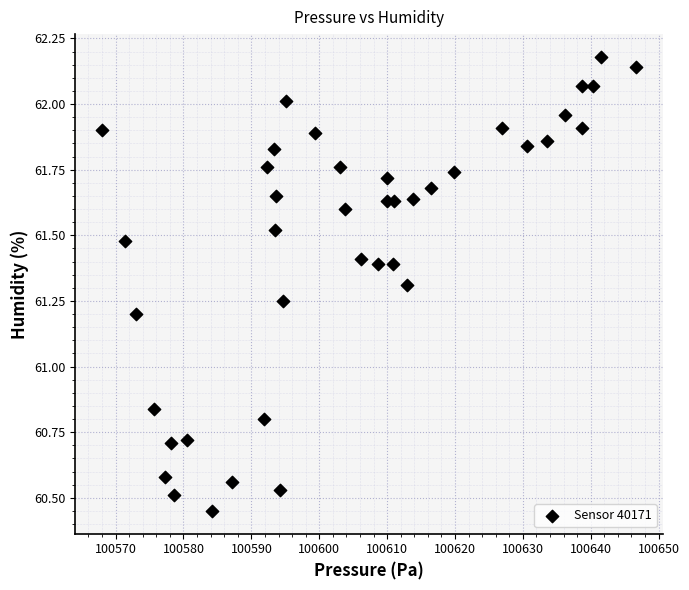

What is the range of Y values (max minus min)?

1.7